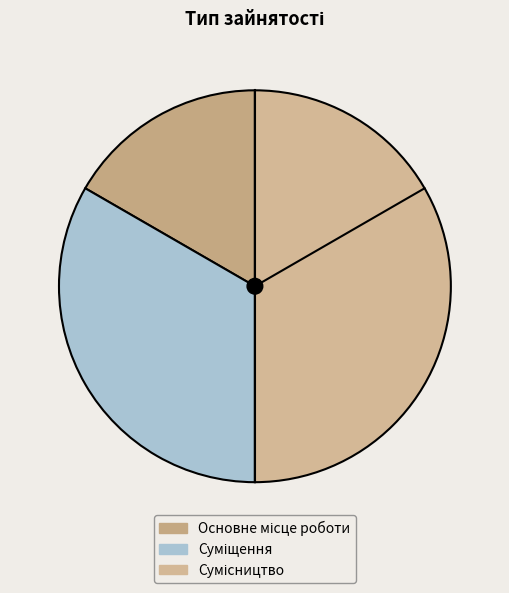

Combined, do Основне місце роботи and Суміщення account for over 50%?

No